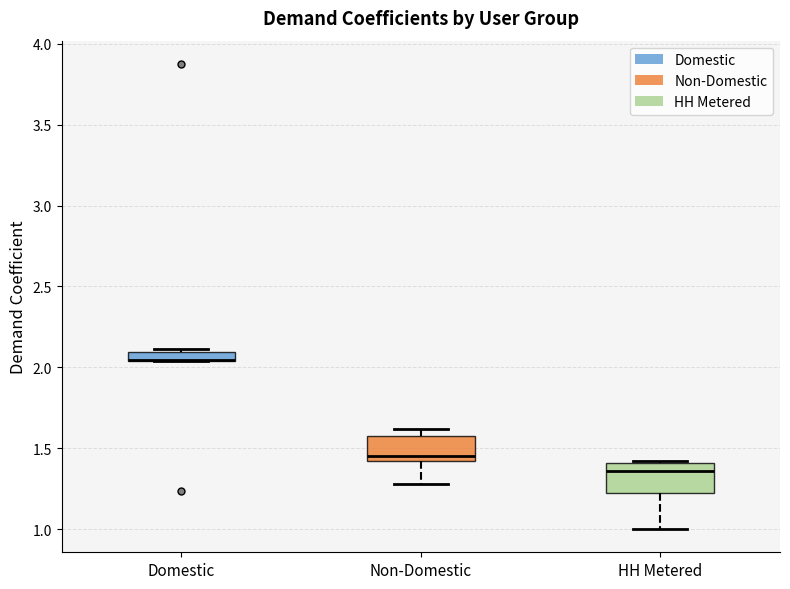

Where is the lower edge of the box for Domestic on the y-axis? The values are not printed on the chart, so give them approximately, as read against the axis.

2.05